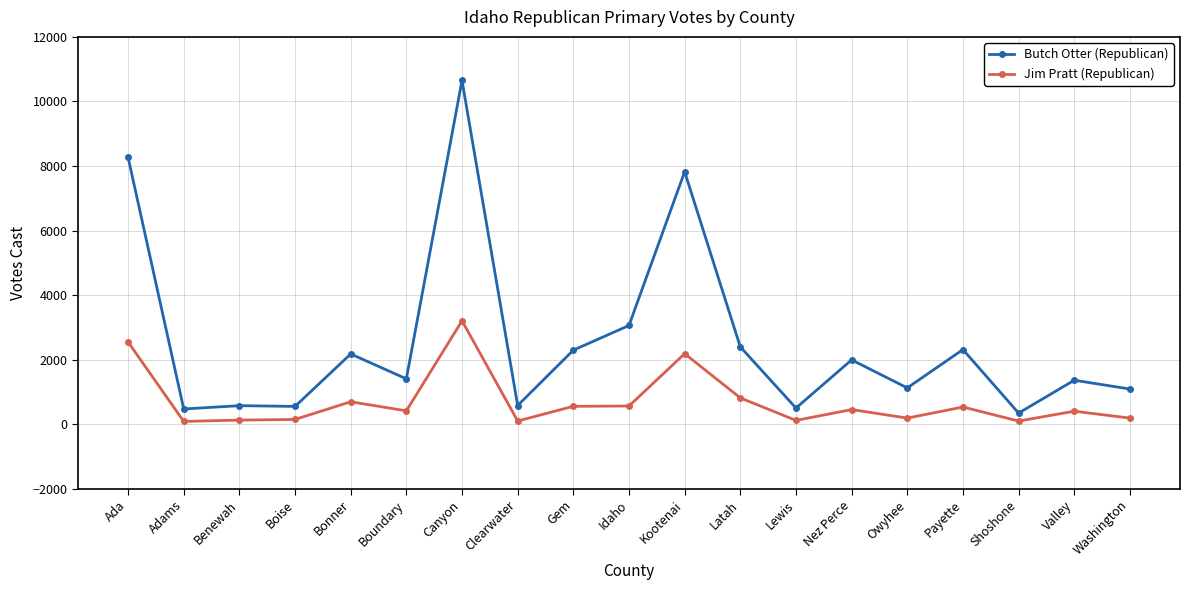

What is the approximate value of Jim Pratt (Republican) at Idaho, to the nearest 10?

560